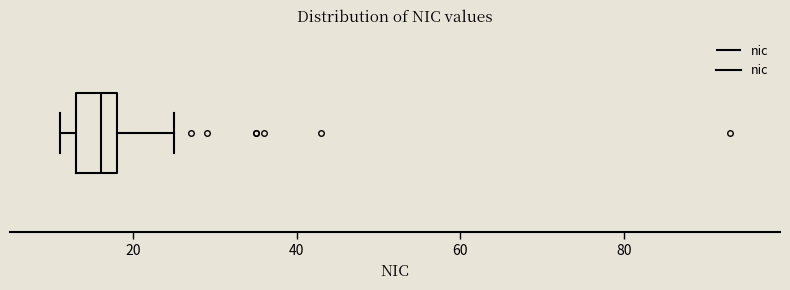

Read this box plot against the x-axis: the position of the median line, the range covered by the box, and the ends of both whiskers. The values are not printed on the chart, so give them approximately, as read against the axis.

median 16, box 14 to 18, whiskers 12 to 26